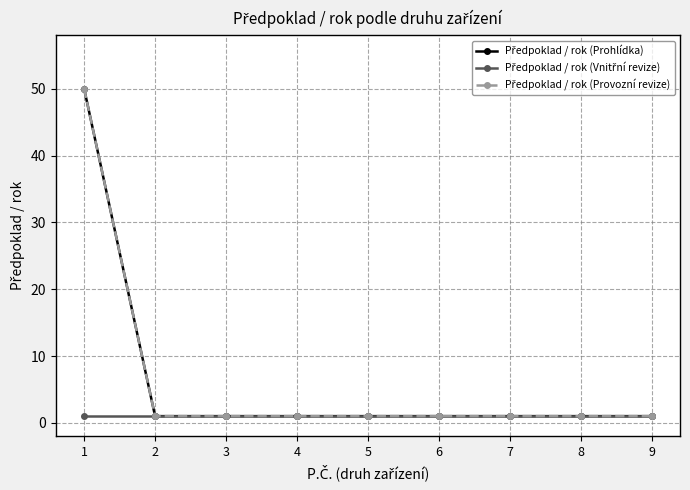

At which label does Předpoklad / rok (Vnitřní revize) reach its peak?

1